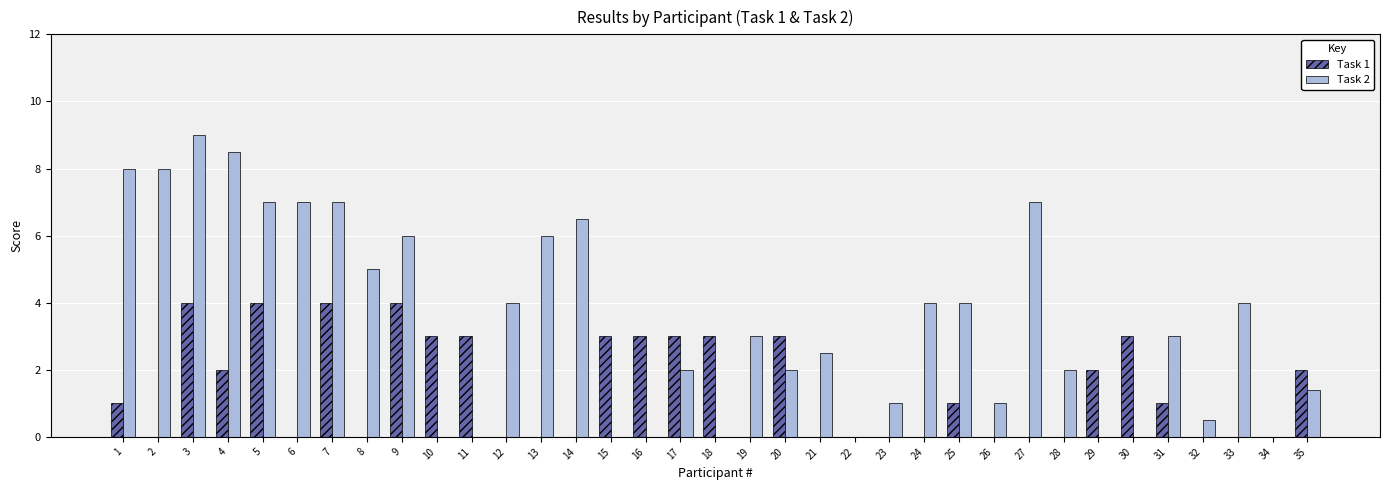

Which category has the highest value across all series?

3